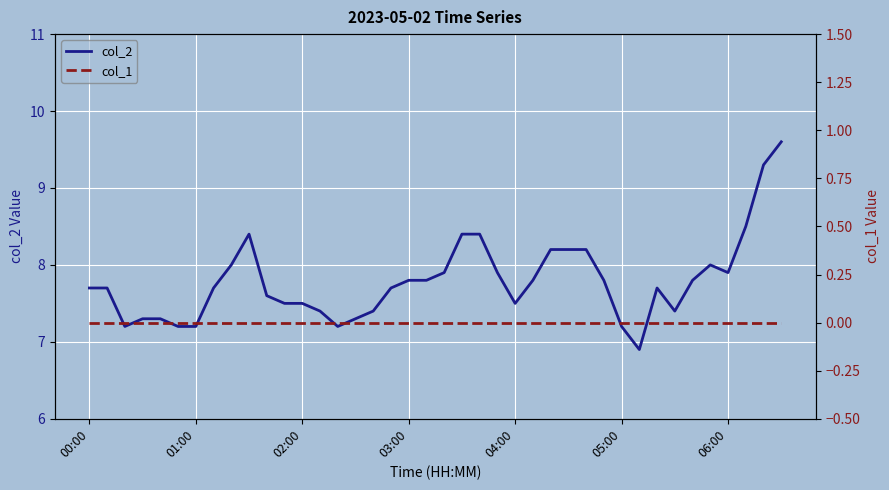

What is the maximum value for col_2?

9.6